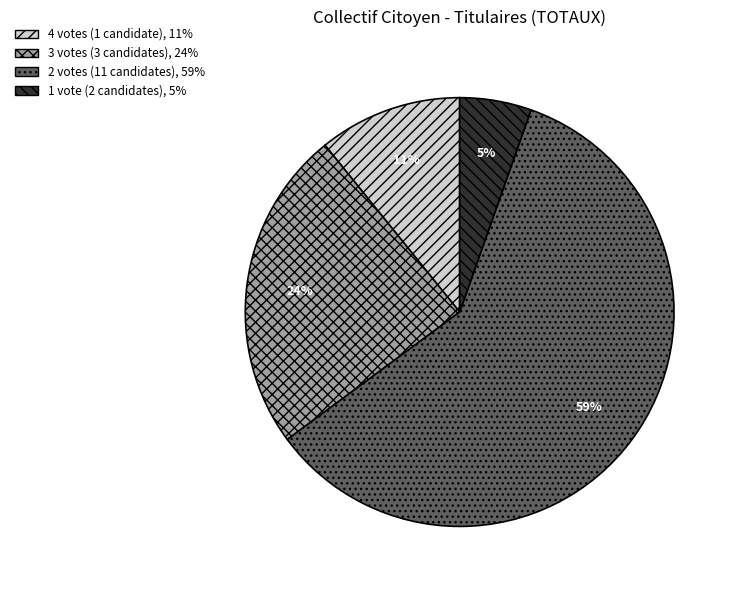

Does any single category account for the majority?

Yes